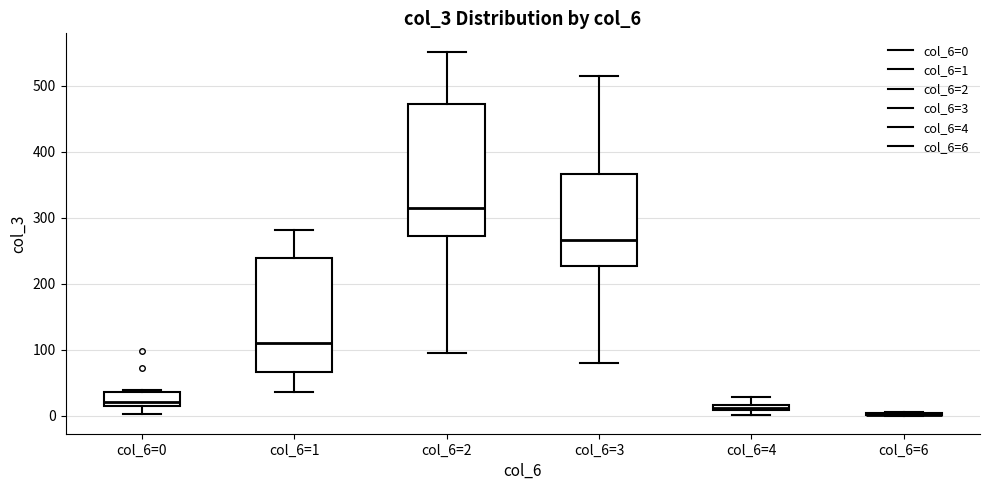

Where does the median line of the box for col_6=0 sit on the y-axis? The values are not printed on the chart, so give them approximately, as read against the axis.

20